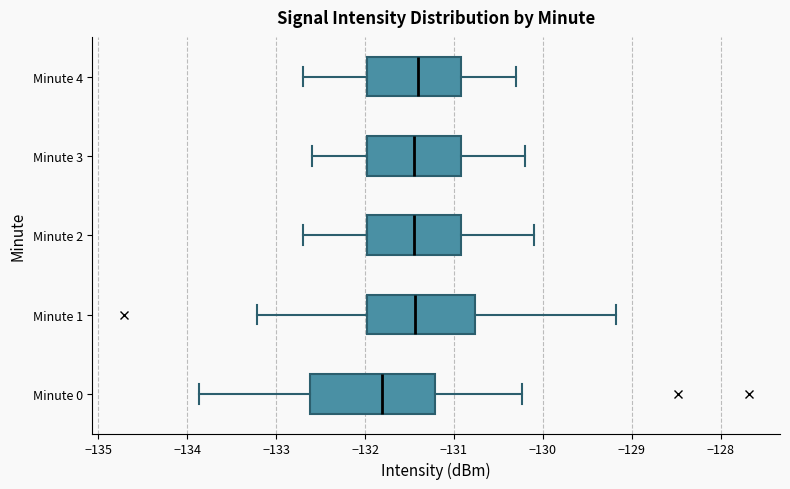

Comparing the boxes themselves (not the whiskers), which one is the widest?

Minute 0